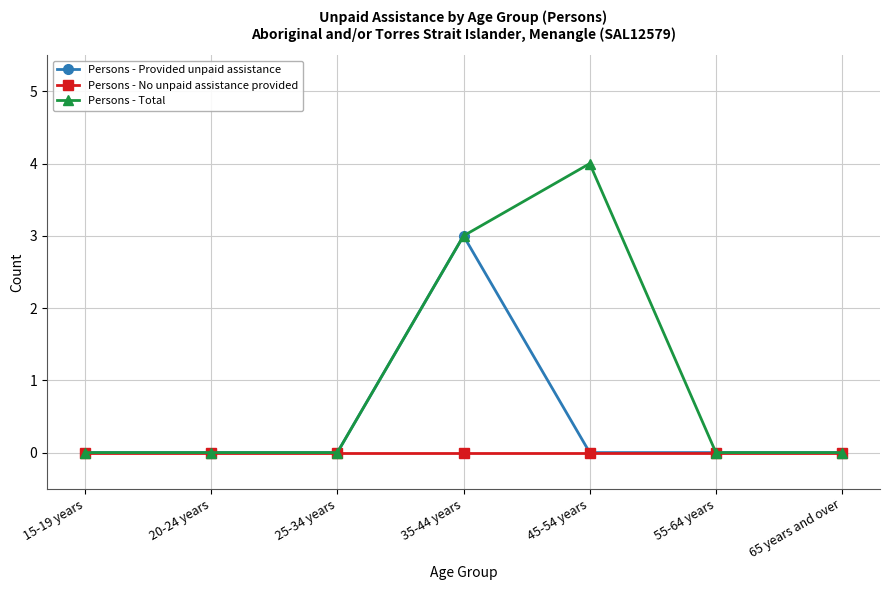

Reading right to left, what are all the values shown in this chart?

Persons - Provided unpaid assistance: 65 years and over=0	55-64 years=0	45-54 years=0	35-44 years=3	25-34 years=0	20-24 years=0	15-19 years=0
Persons - No unpaid assistance provided: 65 years and over=0	55-64 years=0	45-54 years=0	35-44 years=0	25-34 years=0	20-24 years=0	15-19 years=0
Persons - Total: 65 years and over=0	55-64 years=0	45-54 years=4	35-44 years=3	25-34 years=0	20-24 years=0	15-19 years=0